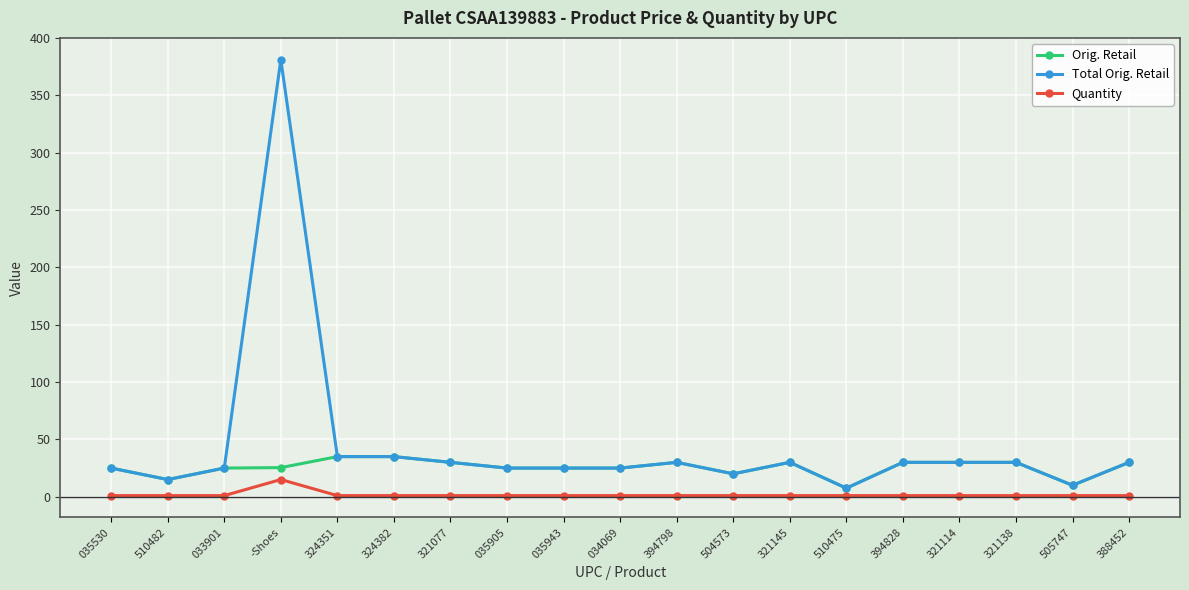

What is the minimum value shown in the chart?

1.0